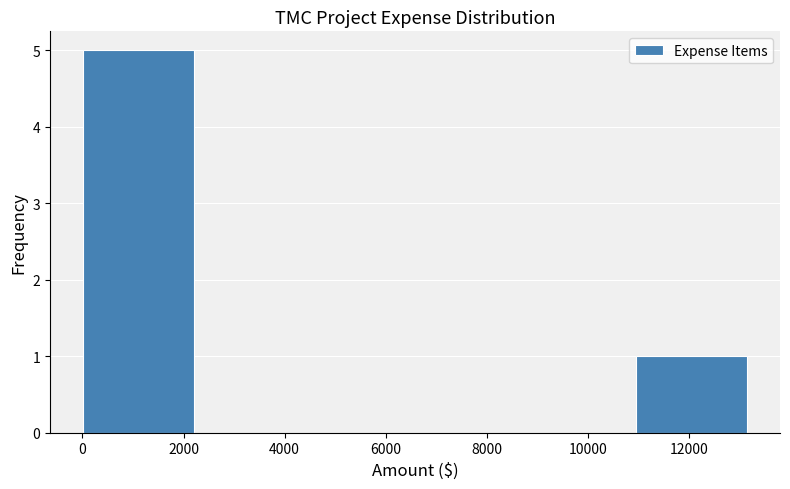

Reading left to right, transcribe this chart: for each bar, give the range it covers on the x-axis and its height. Neither the bar edges nor the heights are printed on the chart, so give them approximately, as read against the axes.

0 to 2200: 5
2200 to 4400: 0
4400 to 6600: 0
6600 to 8800: 0
8800 to 11000: 0
11000 to 13200: 1